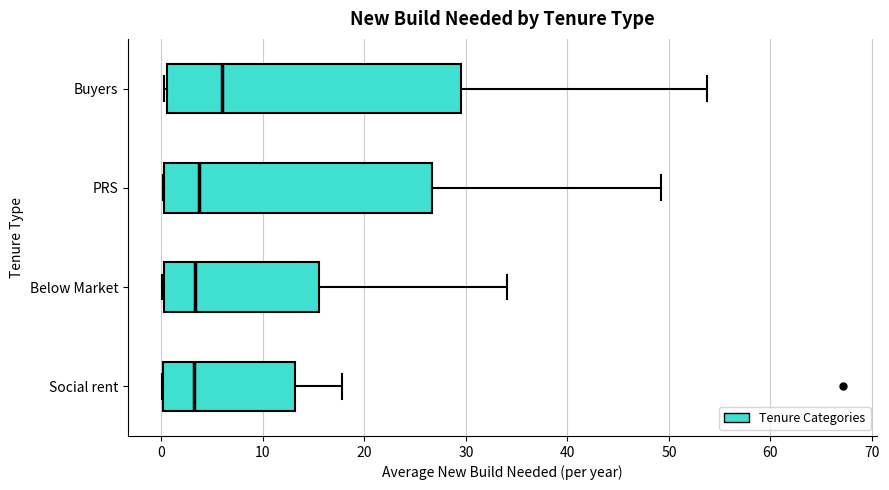

Reading bottom to top, read every box against the x-axis: the position of its median line, the range the box covers, and the ends of its whiskers. The values are not printed on the chart, so give them approximately, as read against the axis.

Social rent: median 3, box 0 to 13, whiskers 0 to 18
Below Market: median 3, box 0 to 15, whiskers 0 to 34
PRS: median 4, box 0 to 27, whiskers 0 to 49
Buyers: median 6, box 1 to 30, whiskers 0 to 54